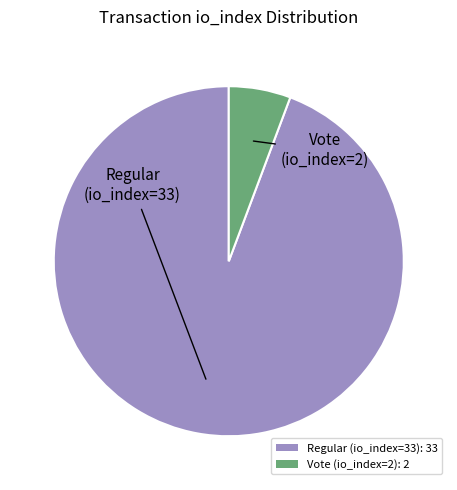

Which category has the smallest portion of the pie?

Vote (io_index=2)